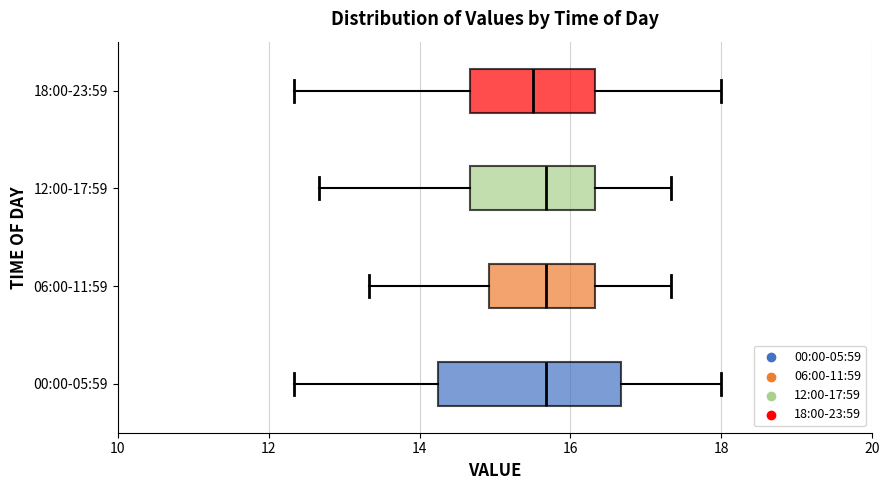

Reading bottom to top, read every box against the x-axis: the position of its median line, the range the box covers, and the ends of its whiskers. The values are not printed on the chart, so give them approximately, as read against the axis.

00:00-05:59: median 15.6, box 14.2 to 16.6, whiskers 12.4 to 18.0
06:00-11:59: median 15.6, box 15.0 to 16.4, whiskers 13.4 to 17.4
12:00-17:59: median 15.6, box 14.6 to 16.4, whiskers 12.6 to 17.4
18:00-23:59: median 15.6, box 14.6 to 16.4, whiskers 12.4 to 18.0